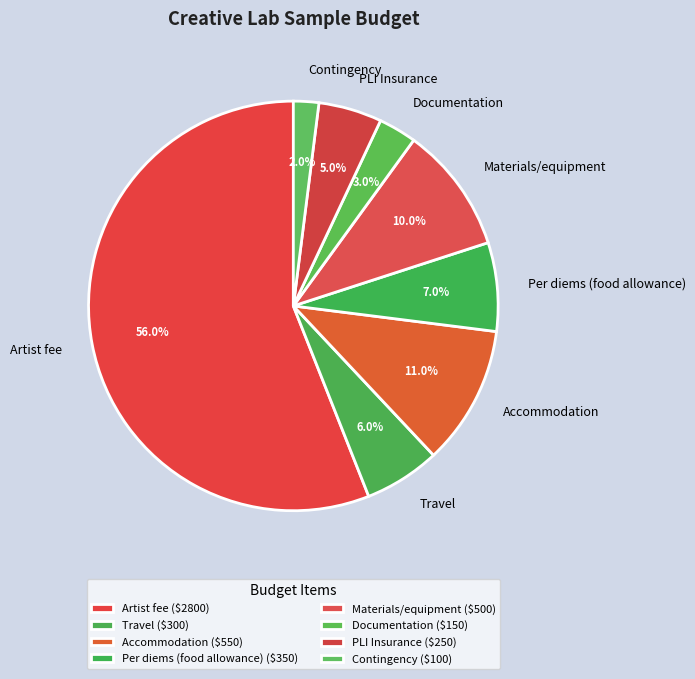

Is it true that Artist fee is 56% of the pie?

True